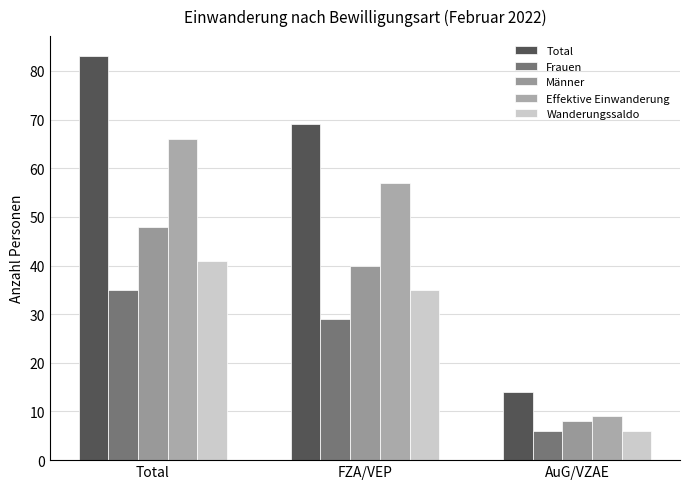

How many series are shown in this chart?

5